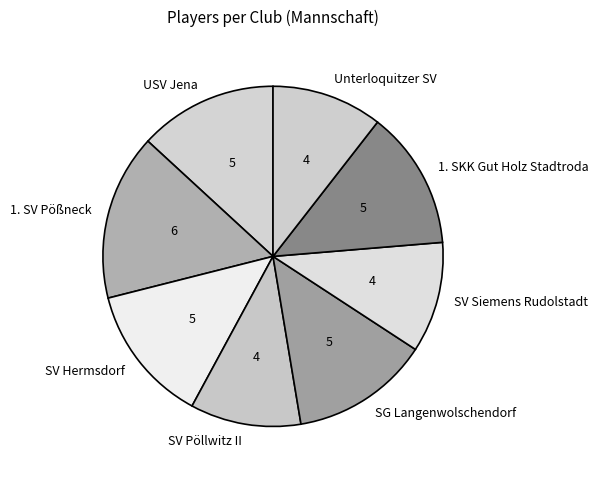

Does any single category account for the majority?

No